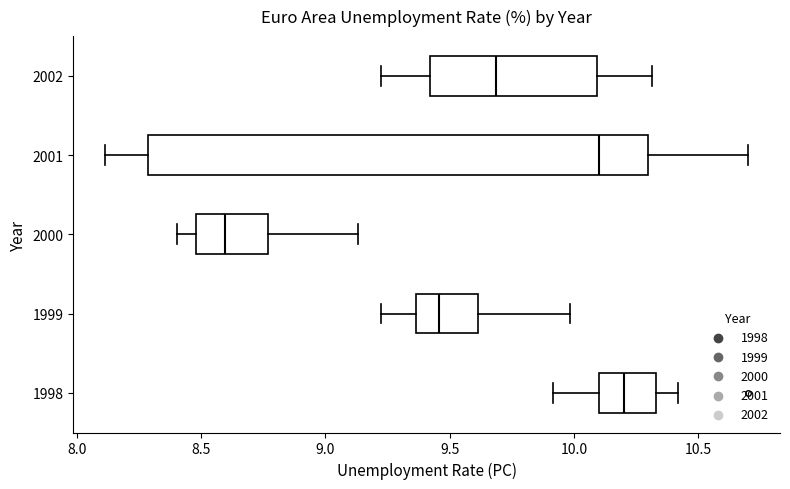

Which box is the widest, from its left edge to its right edge?

2001